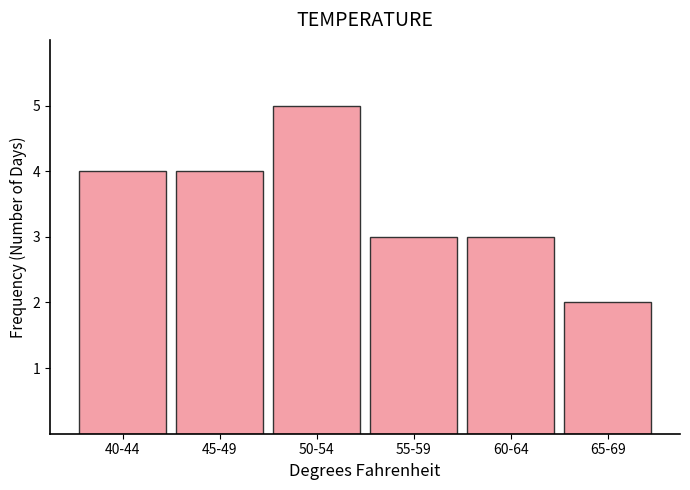

Reading left to right, transcribe all the data shown in this chart.

40-44=4	45-49=4	50-54=5	55-59=3	60-64=3	65-69=2